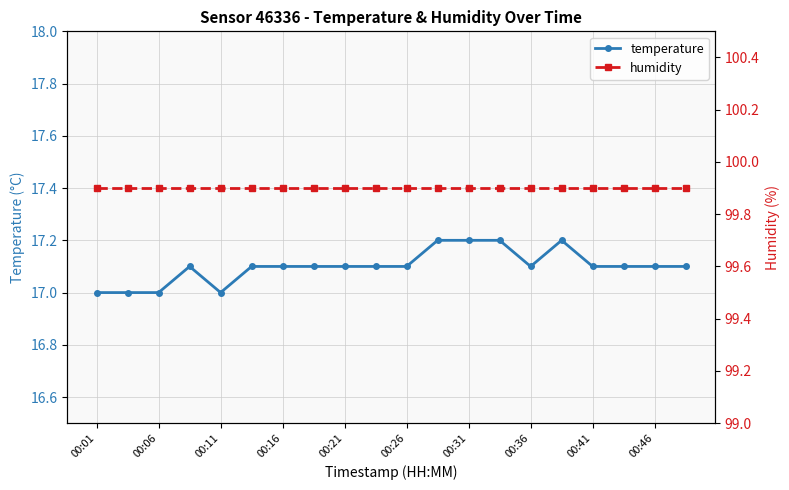

How many lines are shown in the chart?

2